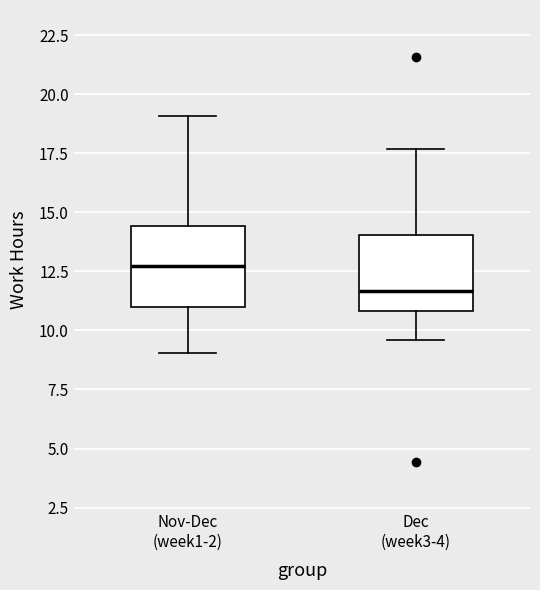

Reading left to right, transcribe this box plot: for each box, give where its median line is, the range the box spans, and where its two whiskers end, as read against the y-axis. The values are not printed on the chart, so give them approximately, as read against the axis.

Nov-Dec (week1-2): median 12.5, box 11.0 to 14.5, whiskers 9.0 to 19.0
Dec (week3-4): median 11.5, box 11.0 to 14.0, whiskers 9.5 to 17.5